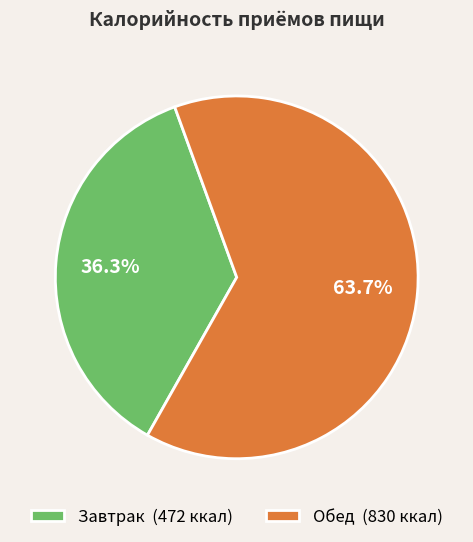

To the nearest percent, what percentage of the pie is Завтрак?

36%